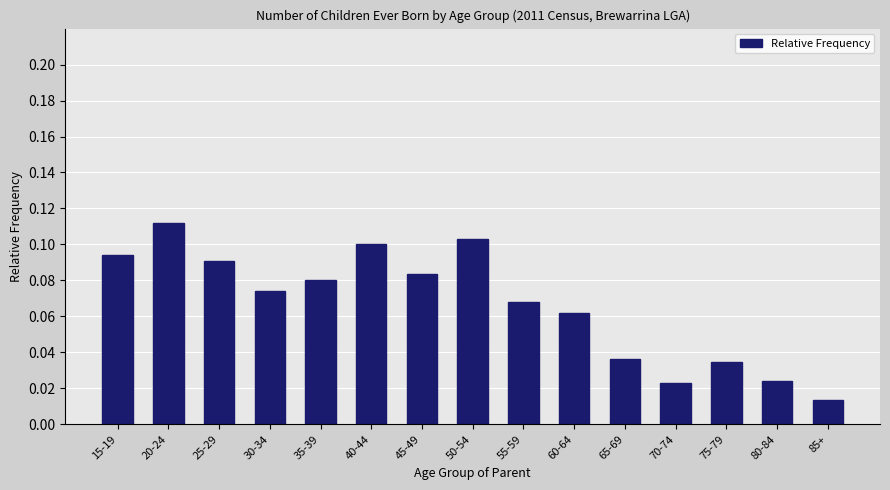

What position from the left is 50-54?

8